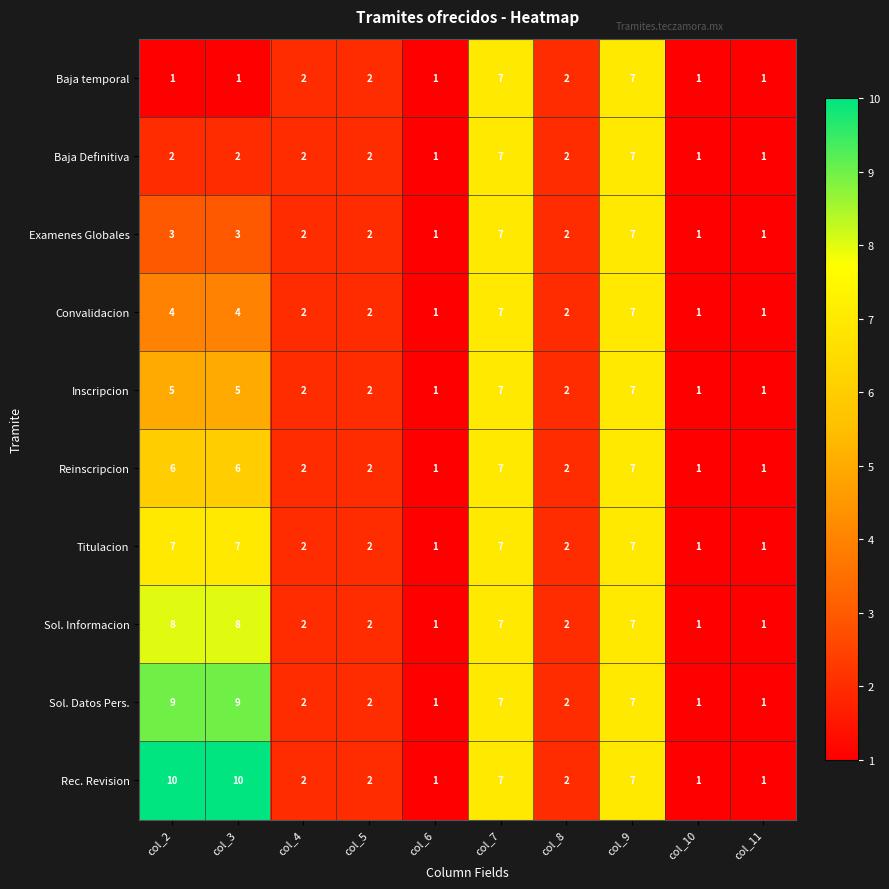

How many series are shown in this chart?

10